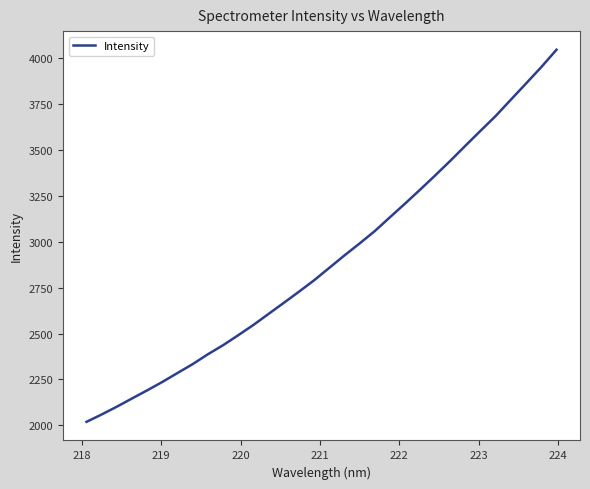

What is the greatest value displayed?

4045.1